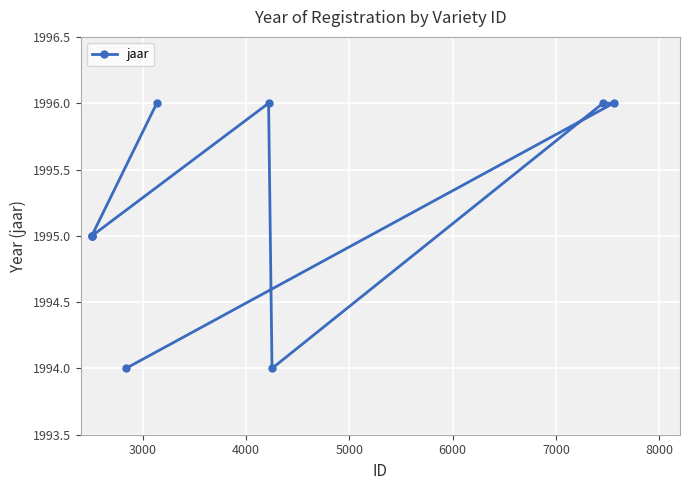

Reading right to left, transcribe all the data shown in this chart.

1996	1996	1994	1996	1996	1994	1995	1995	1995